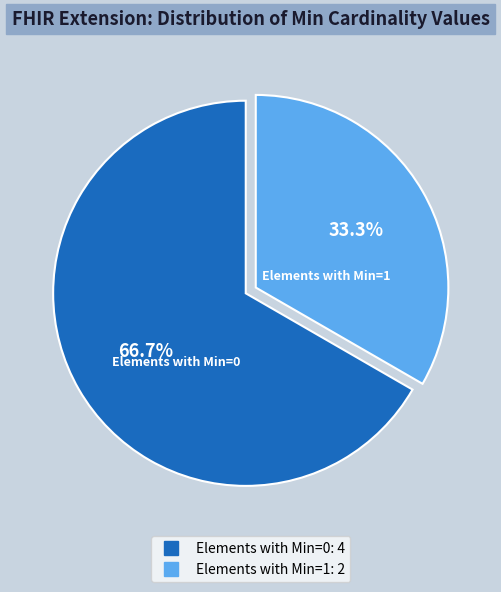

Does any single category account for the majority?

Yes